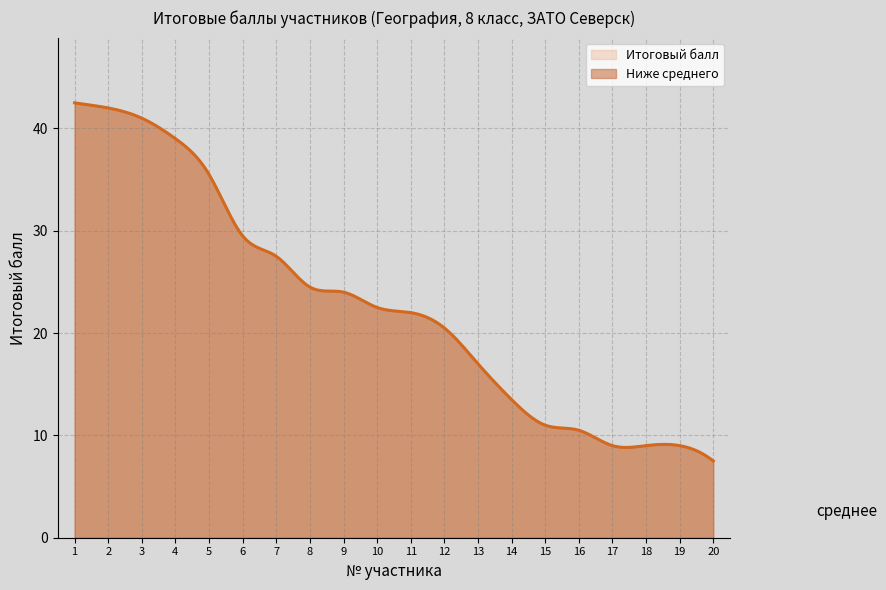

What is the difference between the second highest and second lowest values?

34.8